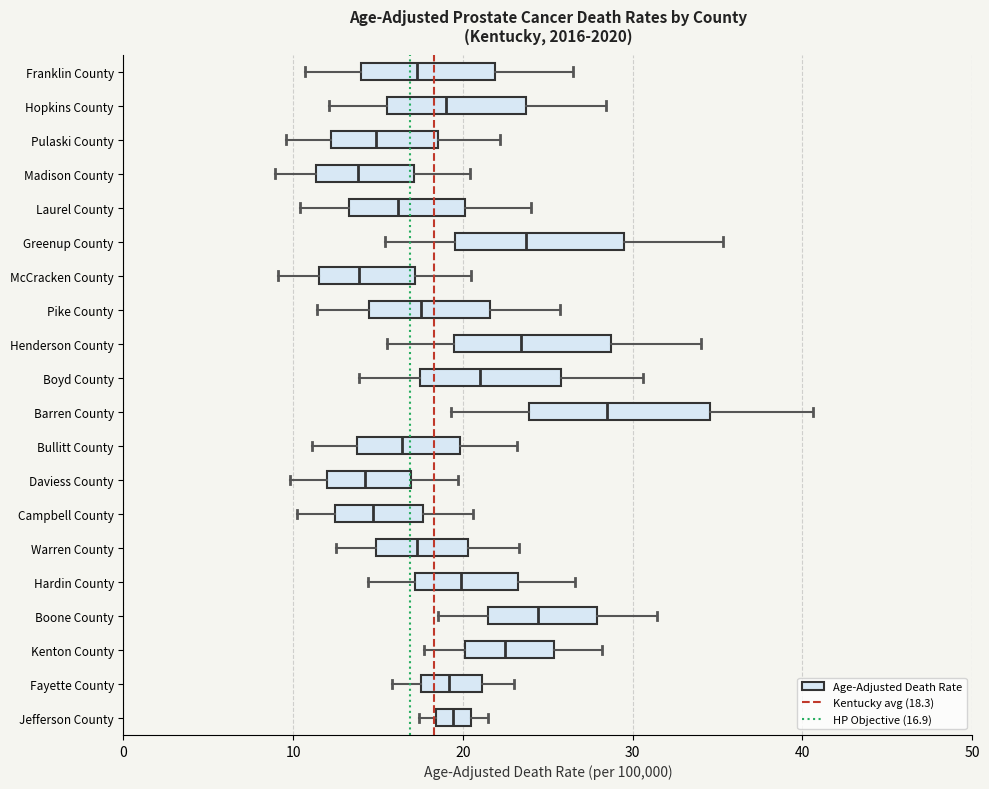

Reading bottom to top, transcribe this box plot: for each box, give where its median line is, the range the box spans, and where its two whiskers end, as read against the x-axis. The values are not printed on the chart, so give them approximately, as read against the axis.

Jefferson County: median 19, box 18 to 20, whiskers 17 to 22
Fayette County: median 19, box 18 to 21, whiskers 16 to 23
Kenton County: median 23, box 20 to 25, whiskers 18 to 28
Boone County: median 24, box 21 to 28, whiskers 19 to 31
Hardin County: median 20, box 17 to 23, whiskers 14 to 27
Warren County: median 17, box 15 to 20, whiskers 13 to 23
Campbell County: median 15, box 12 to 18, whiskers 10 to 21
Daviess County: median 14, box 12 to 17, whiskers 10 to 20
Bullitt County: median 16, box 14 to 20, whiskers 11 to 23
Barren County: median 29, box 24 to 35, whiskers 19 to 41
Boyd County: median 21, box 17 to 26, whiskers 14 to 31
Henderson County: median 23, box 19 to 29, whiskers 16 to 34
Pike County: median 18, box 14 to 22, whiskers 11 to 26
McCracken County: median 14, box 12 to 17, whiskers 9 to 21
Greenup County: median 24, box 20 to 30, whiskers 15 to 35
Laurel County: median 16, box 13 to 20, whiskers 10 to 24
Madison County: median 14, box 11 to 17, whiskers 9 to 20
Pulaski County: median 15, box 12 to 19, whiskers 10 to 22
Hopkins County: median 19, box 16 to 24, whiskers 12 to 28
Franklin County: median 17, box 14 to 22, whiskers 11 to 27